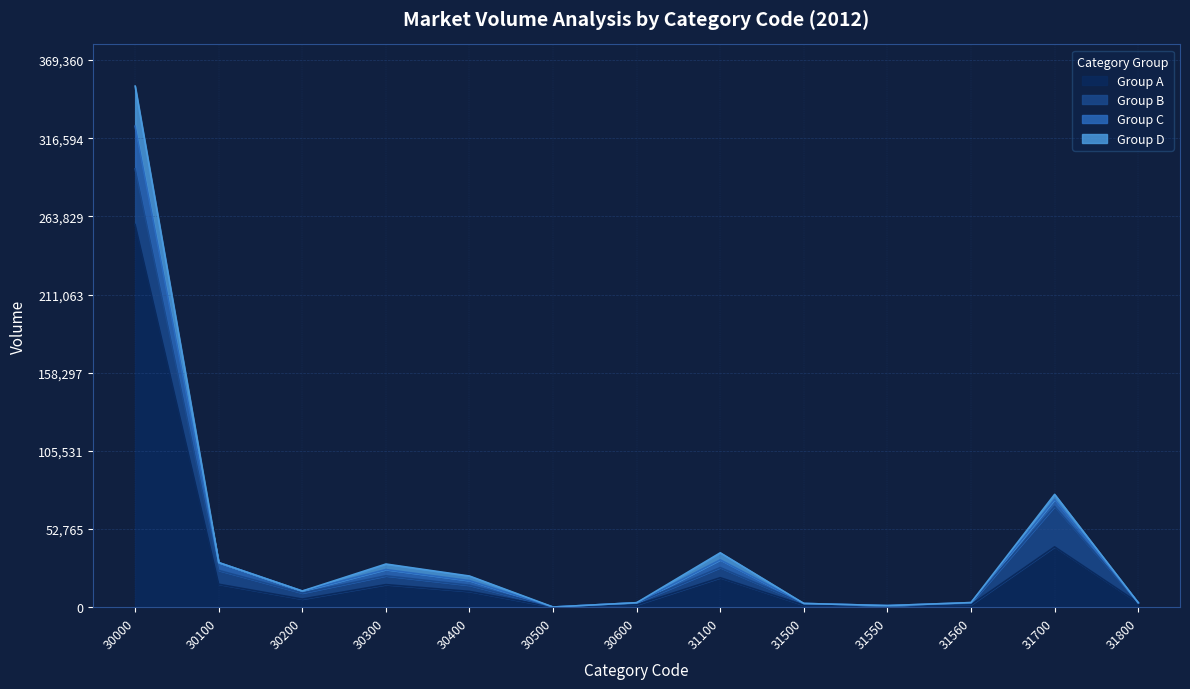

What is the highest value of the Group A series?

258313